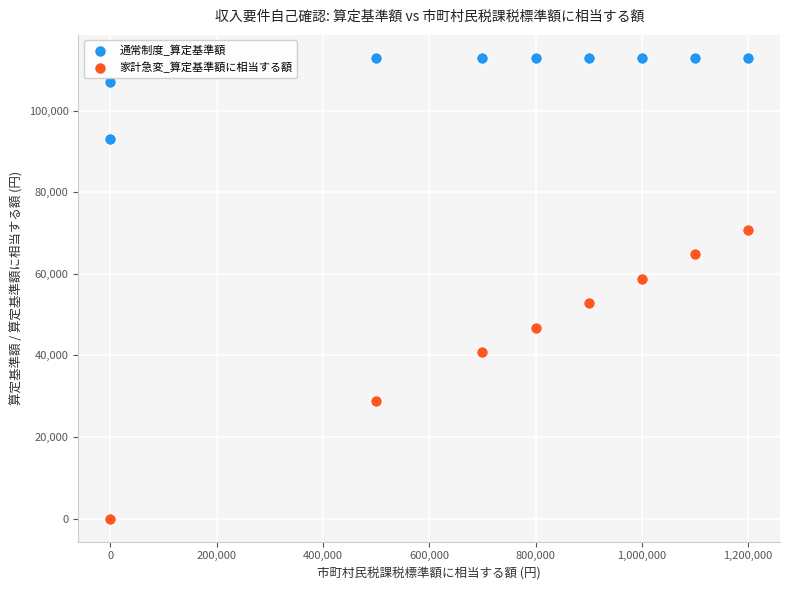

Which series contains the highest Y value?

通常制度_算定基準額